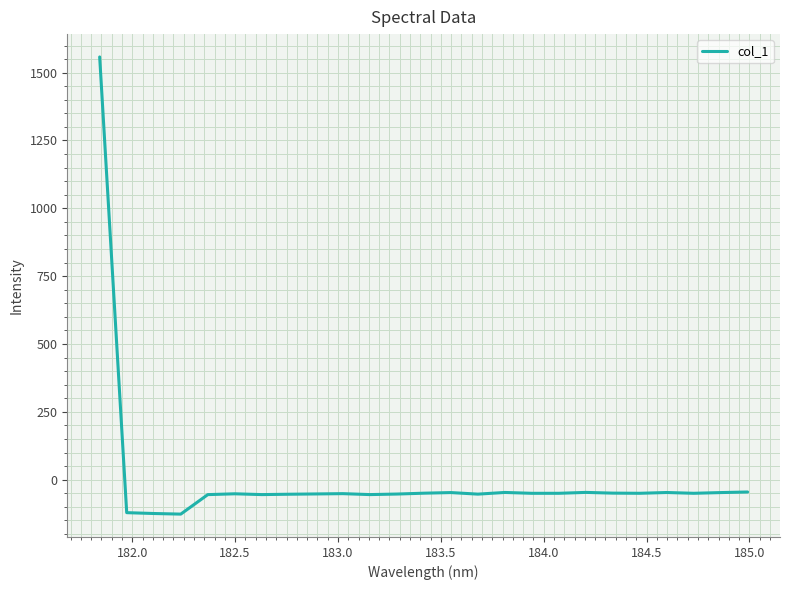

How many lines are shown in the chart?

1